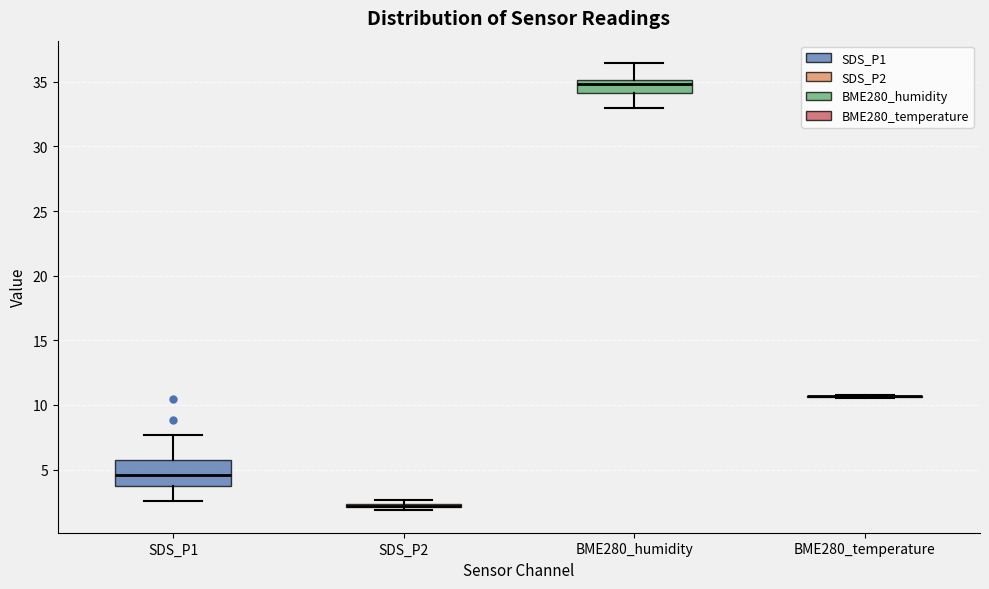

Where does the median line of the box for SDS_P1 sit on the y-axis? The values are not printed on the chart, so give them approximately, as read against the axis.

4.5